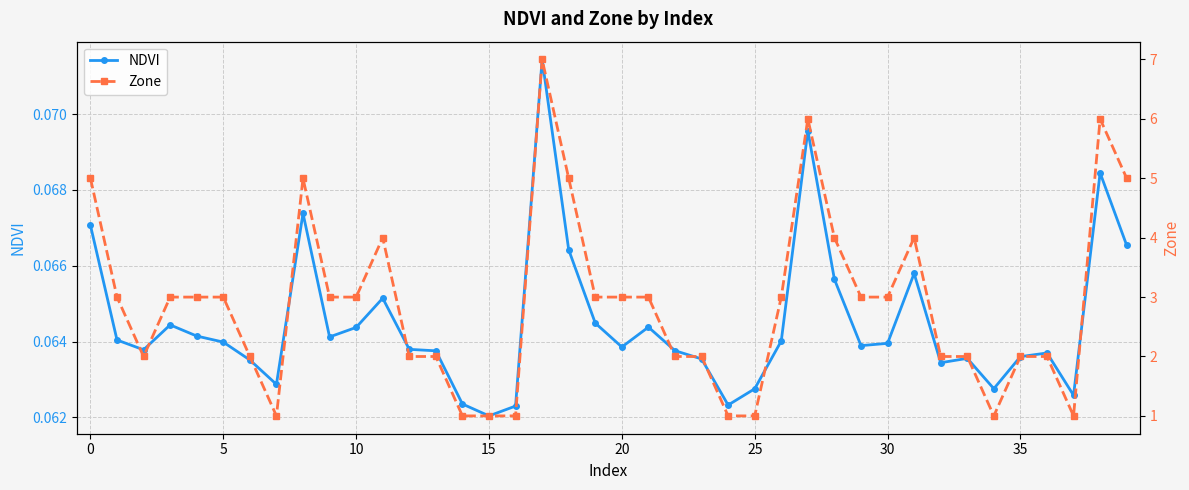

Count the NDVI values in the range 0 to 1.

40